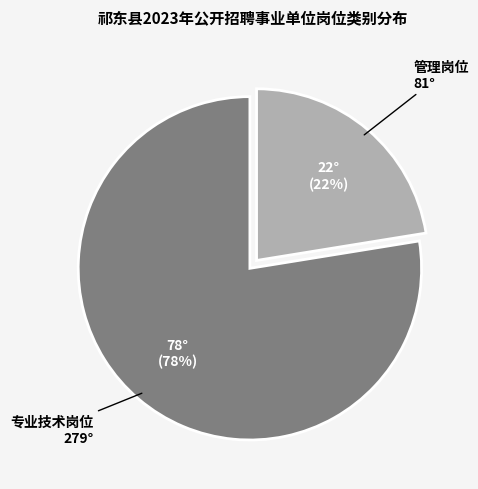

Combined, do 专业技术岗位 and 管理岗位 account for over 50%?

Yes